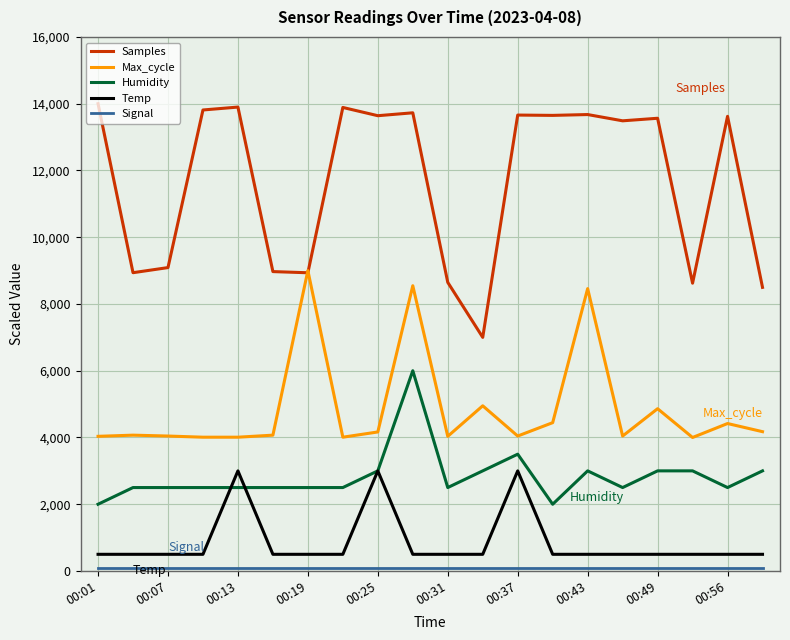

What is the maximum value shown in the chart?

14000.0